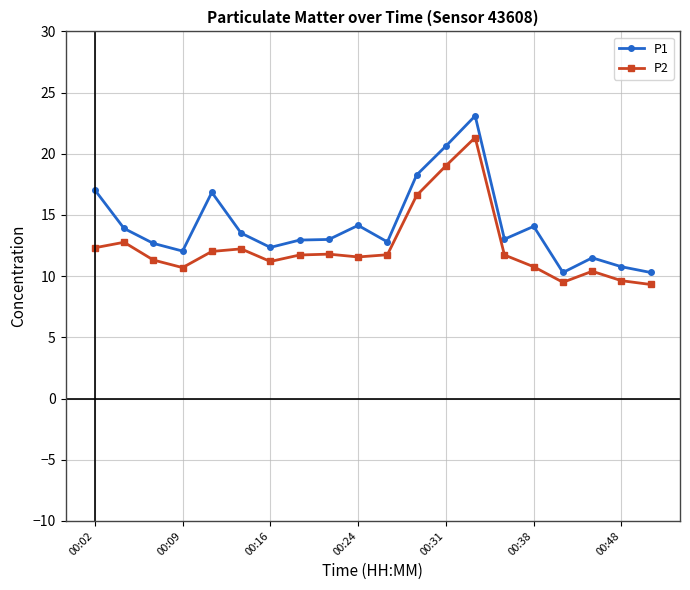

Which series has the largest range (max minus min)?

P1